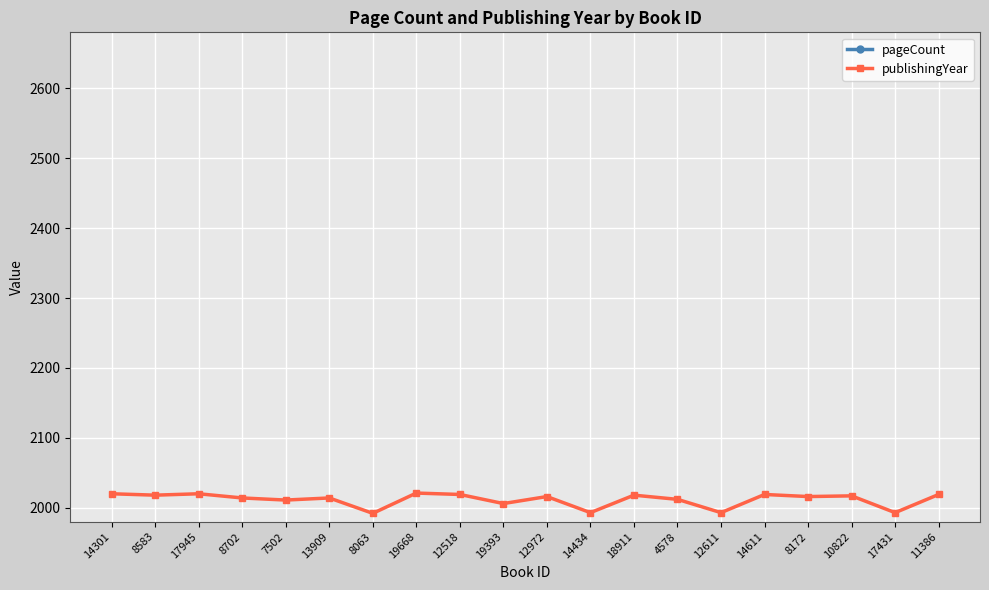

What is the label of the 5th point from the right?

14611